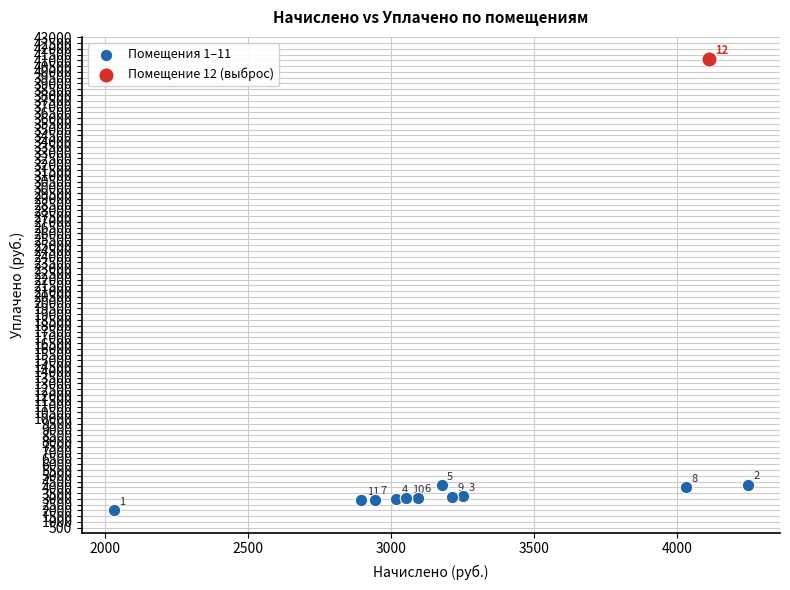

What are all the series names shown in the legend?

Помещения 1–11, Помещение 12 (выброс)